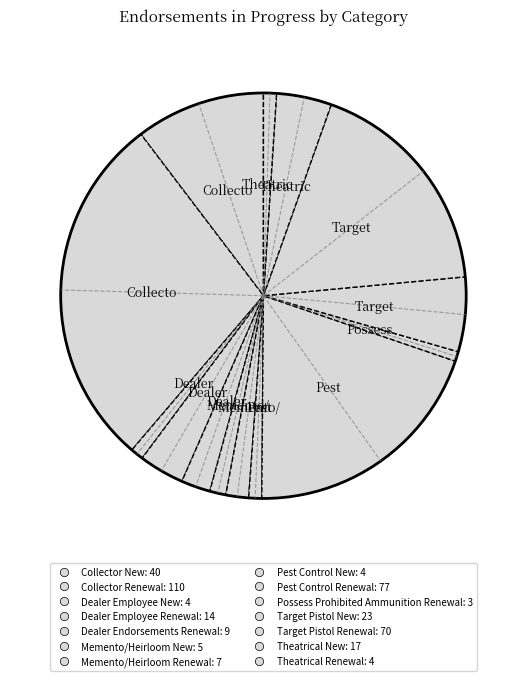

To the nearest percent, what portion does Memento/Heirloom New represent?

1%